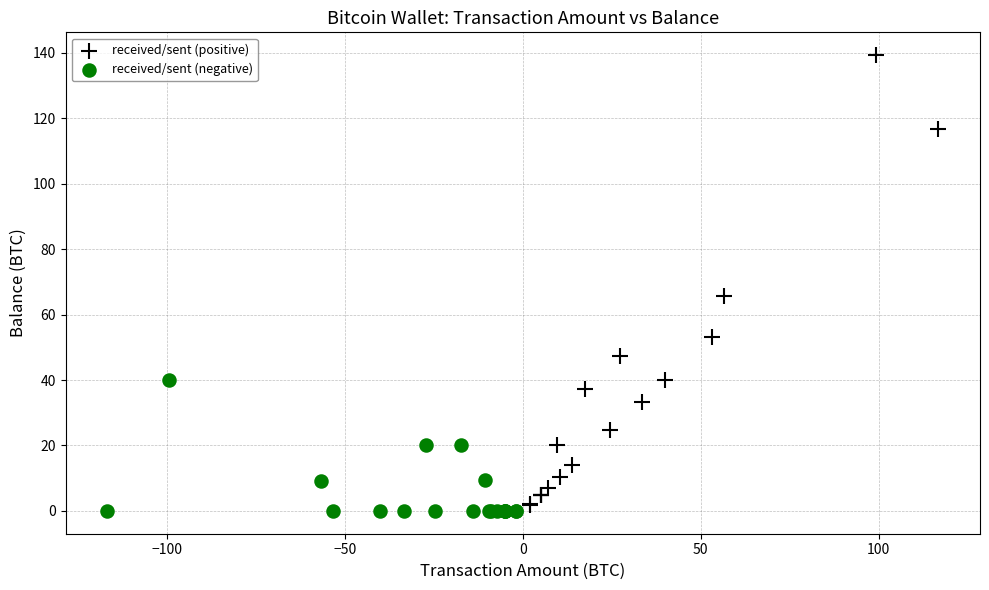

Which series has the widest spread of Y values?

received/sent (positive)